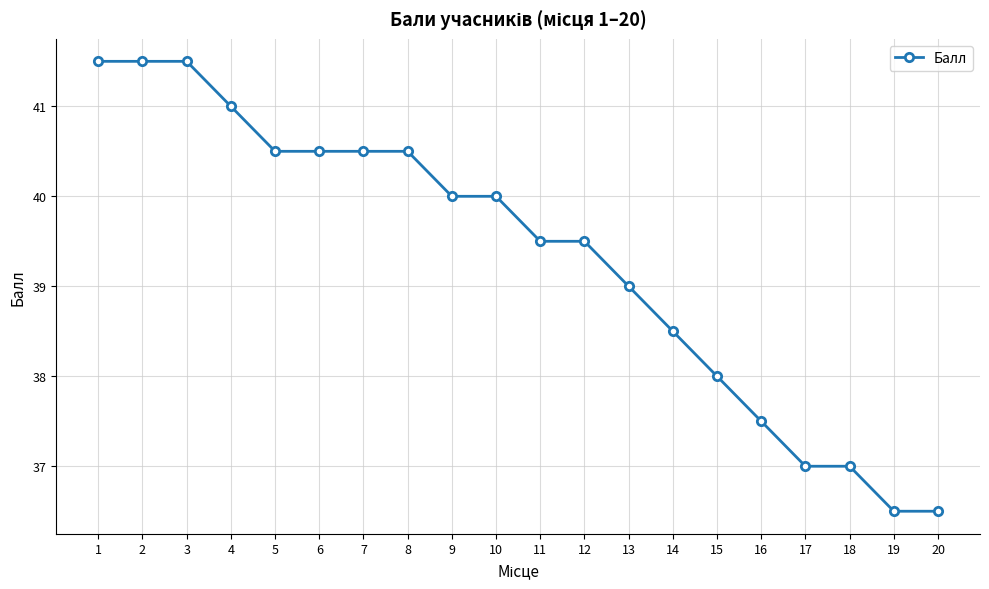

What is the smallest value displayed?

36.5